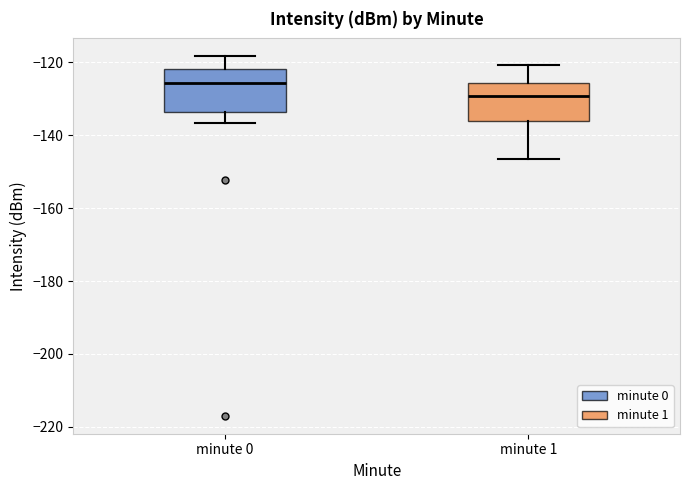

Reading left to right, transcribe this box plot: for each box, give where its median line is, the range the box spans, and where its two whiskers end, as read against the y-axis. The values are not printed on the chart, so give them approximately, as read against the axis.

minute 0: median -126, box -134 to -122, whiskers -136 to -118
minute 1: median -130, box -136 to -126, whiskers -146 to -120